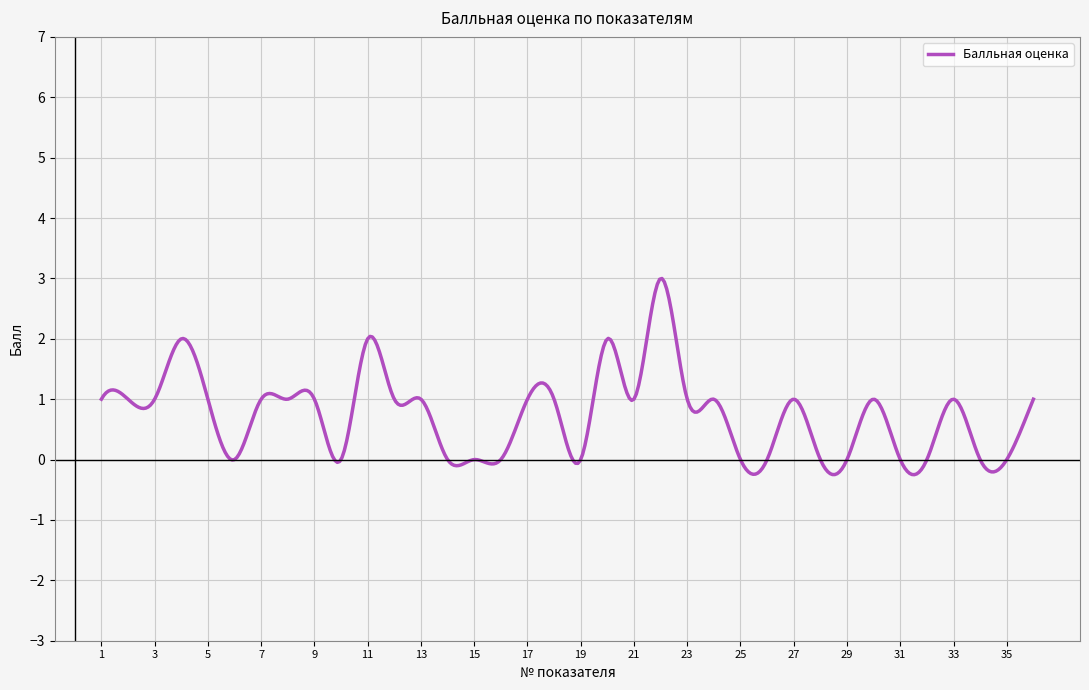

What is the maximum value shown in the chart?

3.0